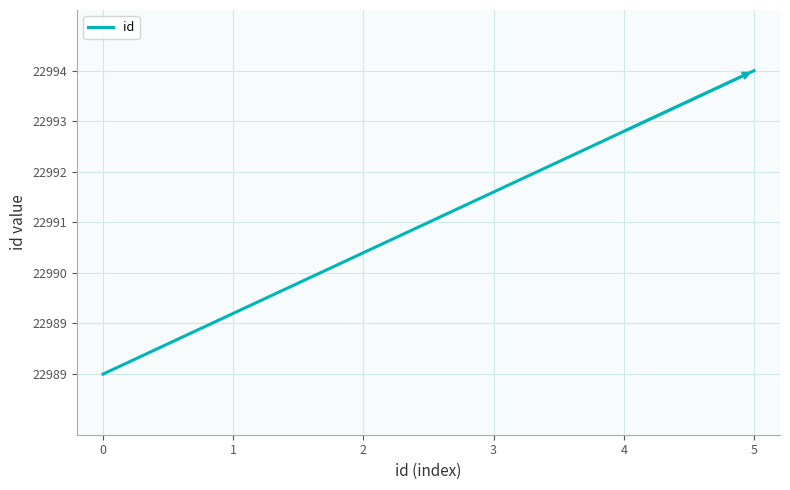

Does the chart have visible grid lines?

Yes